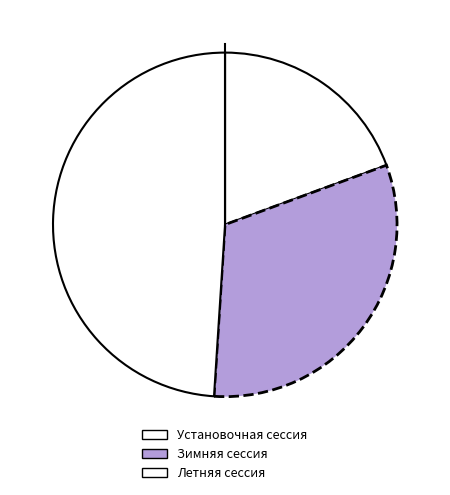

Between Зимняя сессия and Установочная сессия, which is larger?

Зимняя сессия